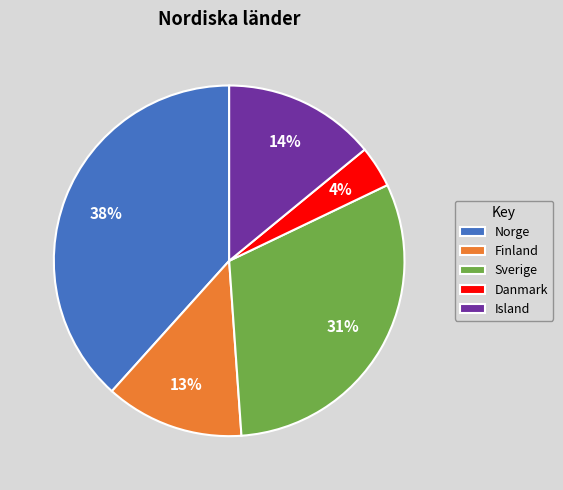

To the nearest percent, what portion does Finland represent?

13%